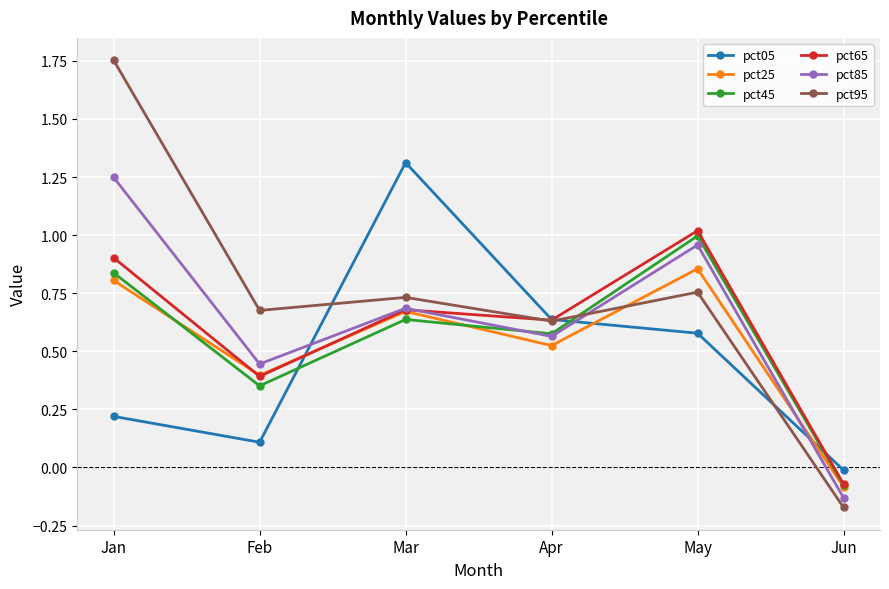

Where does the pct95 series first go above 0?

Jan